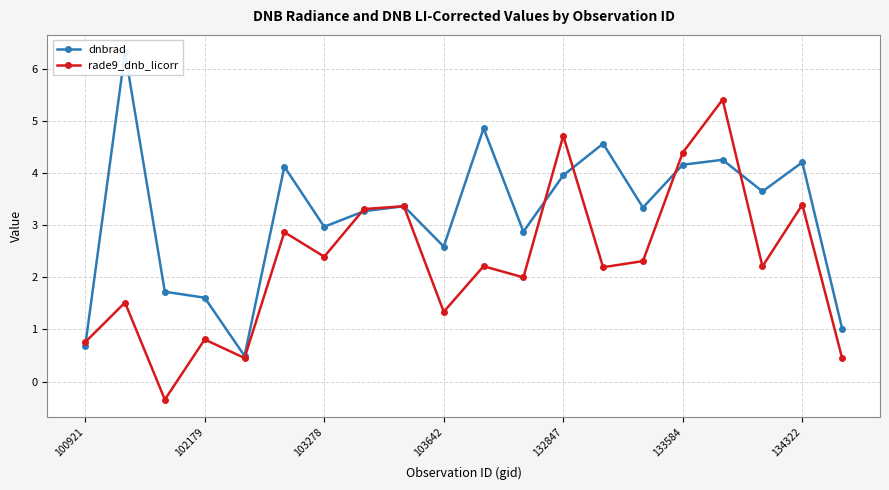

What is the maximum value for rade9_dnb_licorr?

5.4